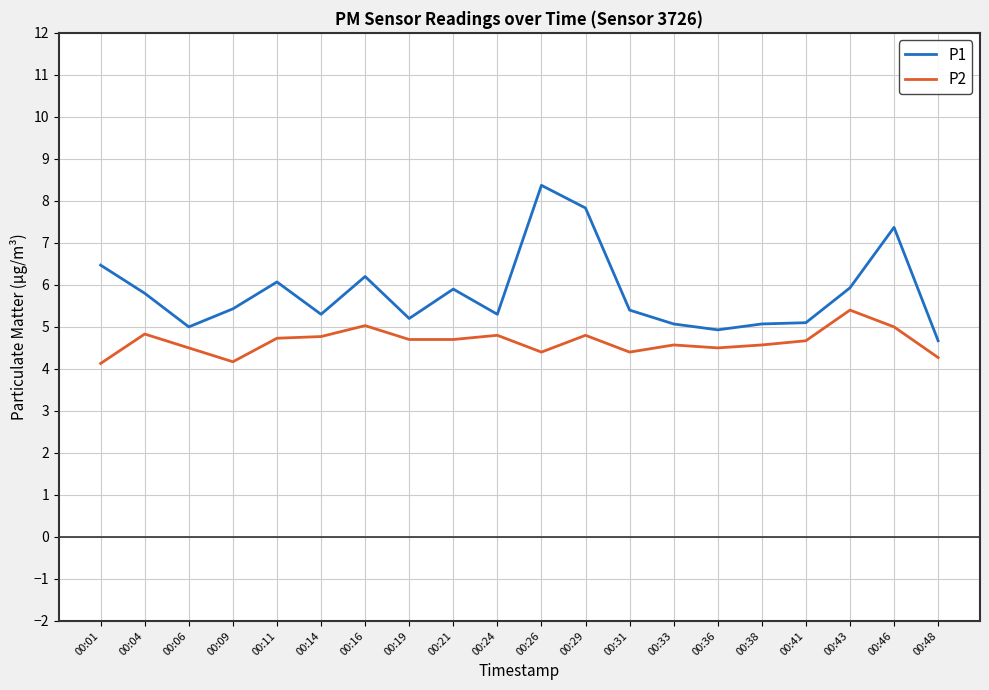

Read the P2 value at 00:14.

4.8